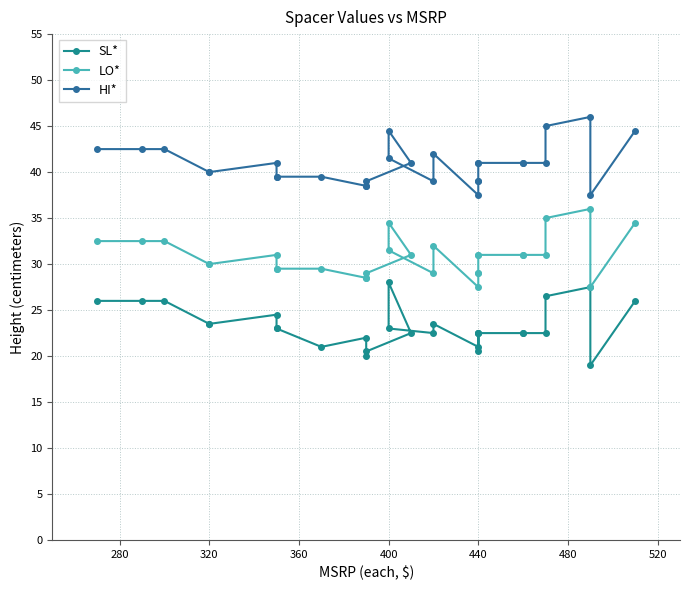

Which series has the widest spread of values?

SL*